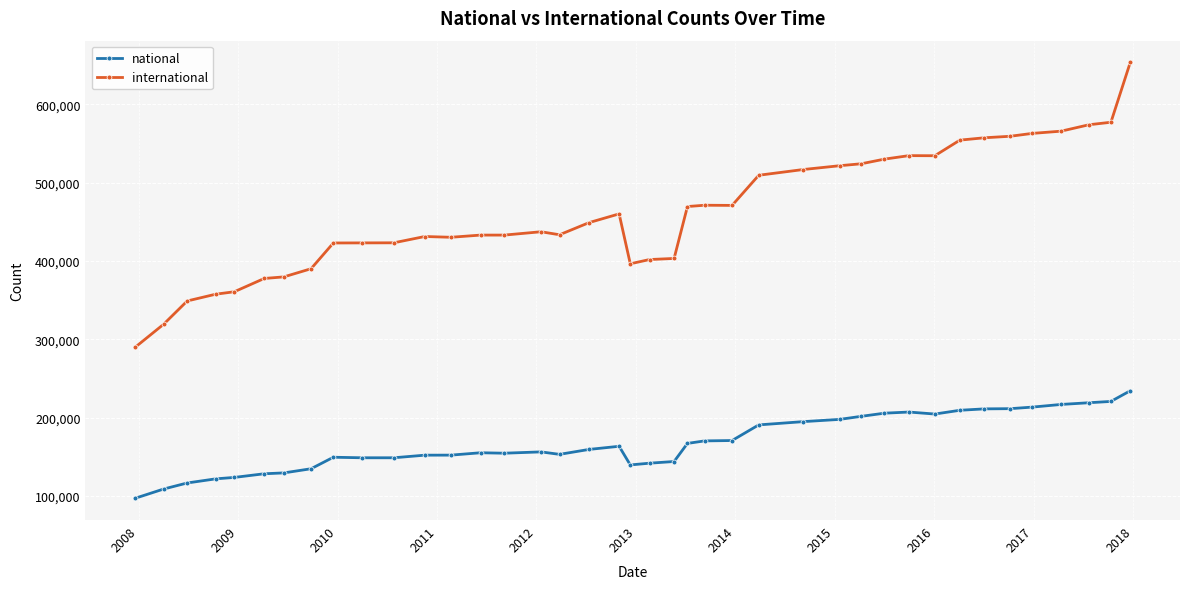

List the series in order of their peak value, highest first.

international, national